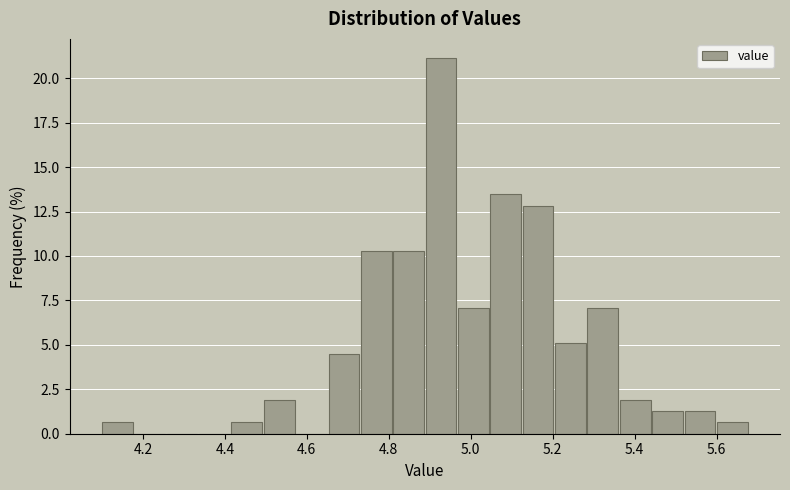

Around what value on the x-axis is the tallest bar? Give the approximate position of its centre, as read against the axis.

4.92